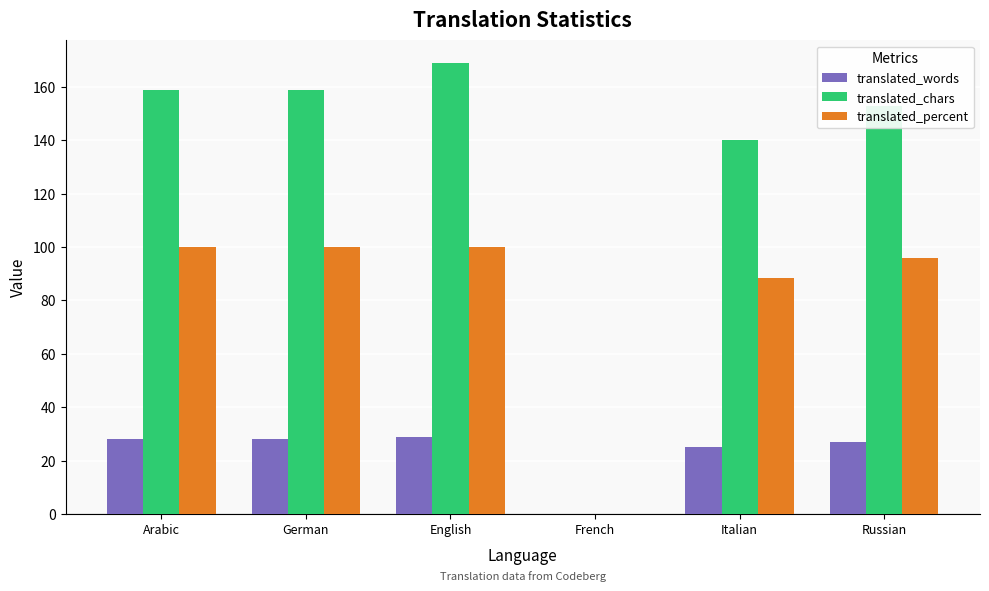

Is it true that translated_chars equals 159.0 at Arabic?

True